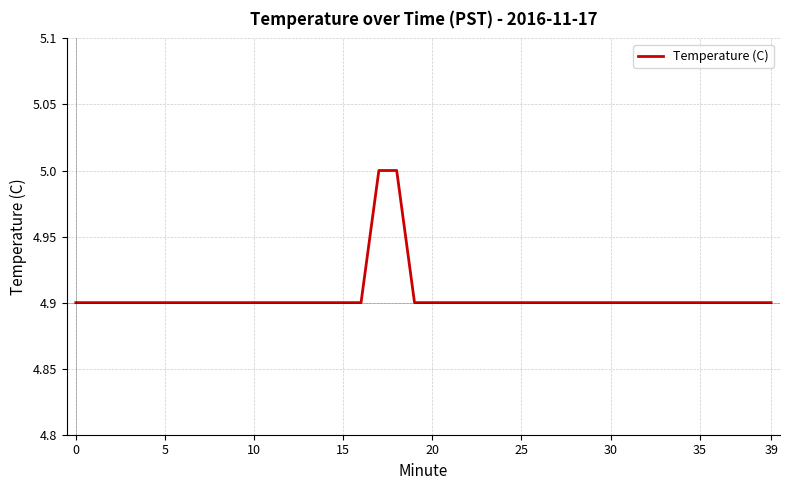

What is the maximum value shown in the chart?

5.0